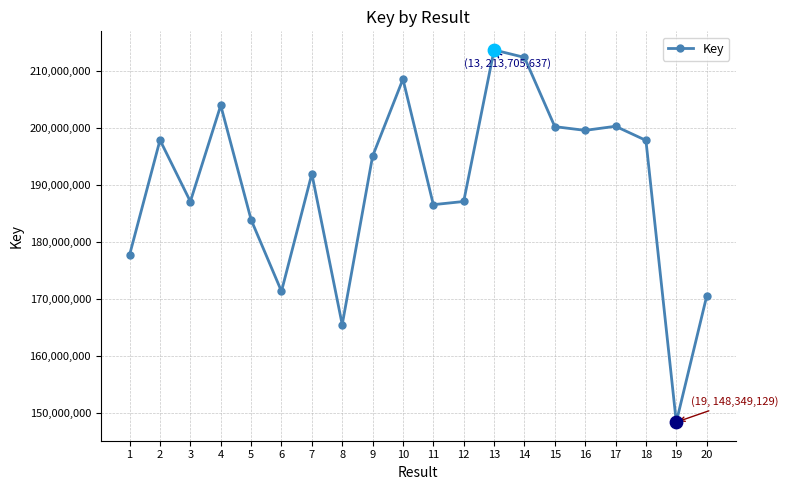

What is the change in value from 7 to 10?

+16625870